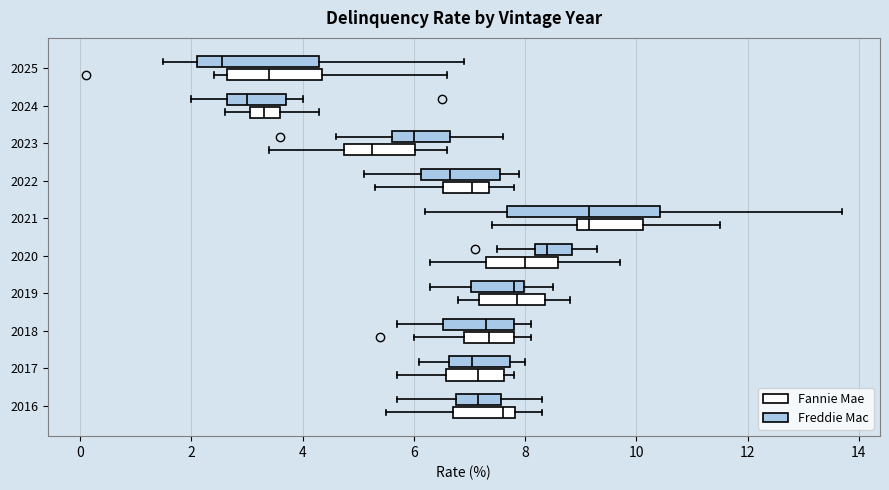

Where is the left edge of the box for 2020 (Freddie Mac) on the x-axis? The values are not printed on the chart, so give them approximately, as read against the axis.

8.2